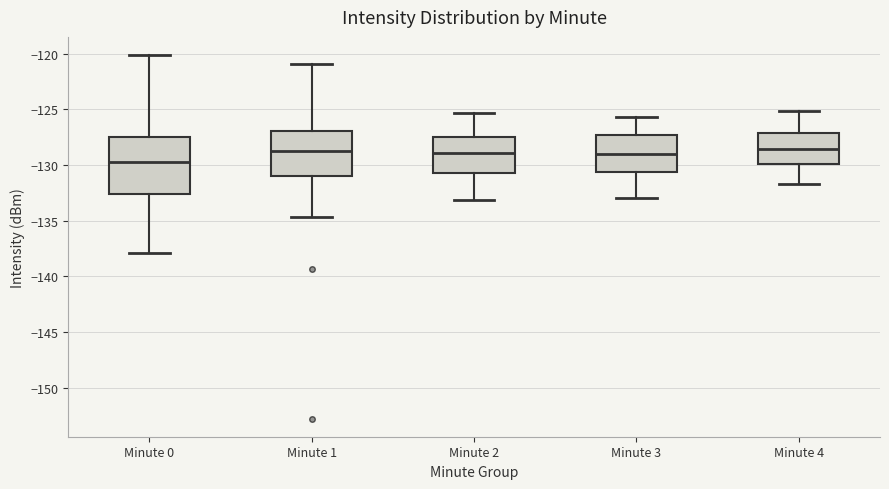

Reading left to right, read every box against the y-axis: the position of its median line, the range the box covers, and the ends of its whiskers. The values are not printed on the chart, so give them approximately, as read against the axis.

Minute 0: median -129.5, box -132.5 to -127.5, whiskers -138.0 to -120.0
Minute 1: median -129.0, box -131.0 to -127.0, whiskers -134.5 to -121.0
Minute 2: median -129.0, box -130.5 to -127.5, whiskers -133.0 to -125.5
Minute 3: median -129.0, box -130.5 to -127.5, whiskers -133.0 to -125.5
Minute 4: median -128.5, box -130.0 to -127.0, whiskers -131.5 to -125.0